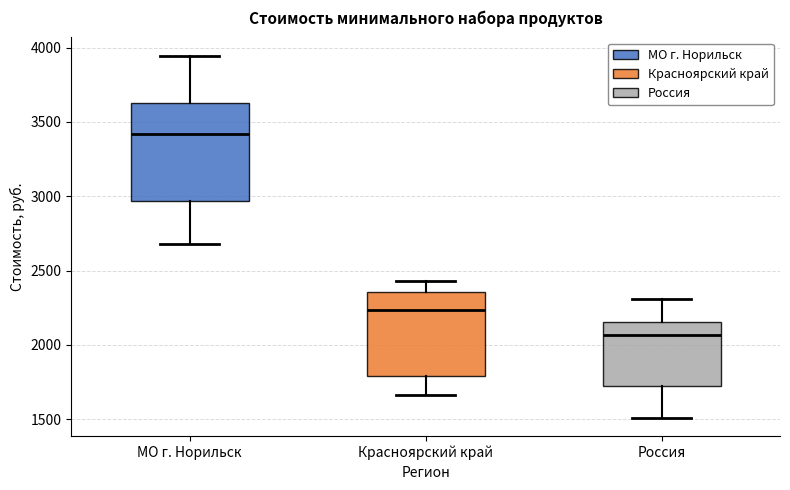

Comparing the boxes themselves (not the whiskers), which one is the tallest?

МО г. Норильск